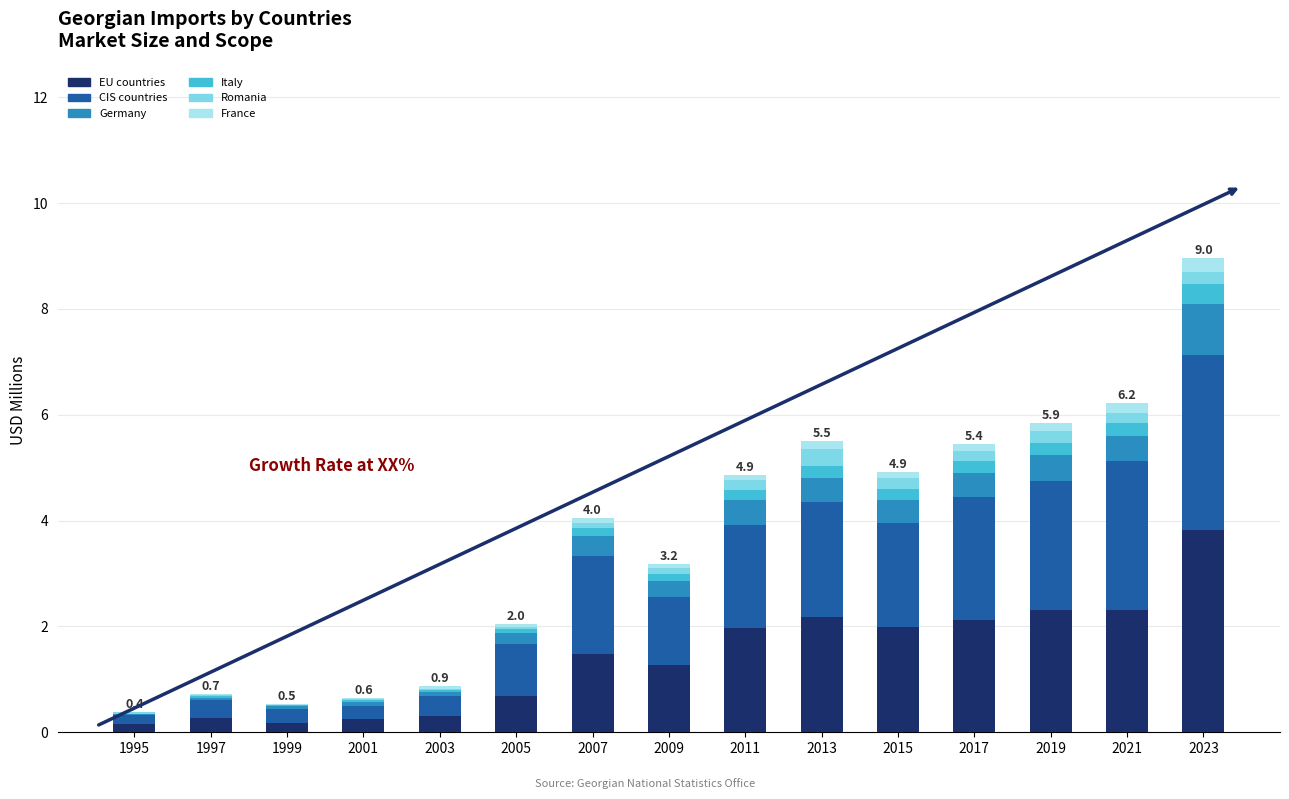

At which label does EU countries reach its peak?

2023